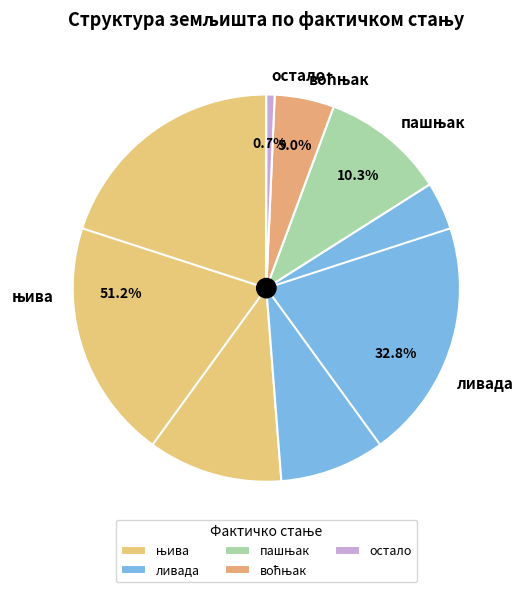

What is the smallest slice in the pie chart?

остало